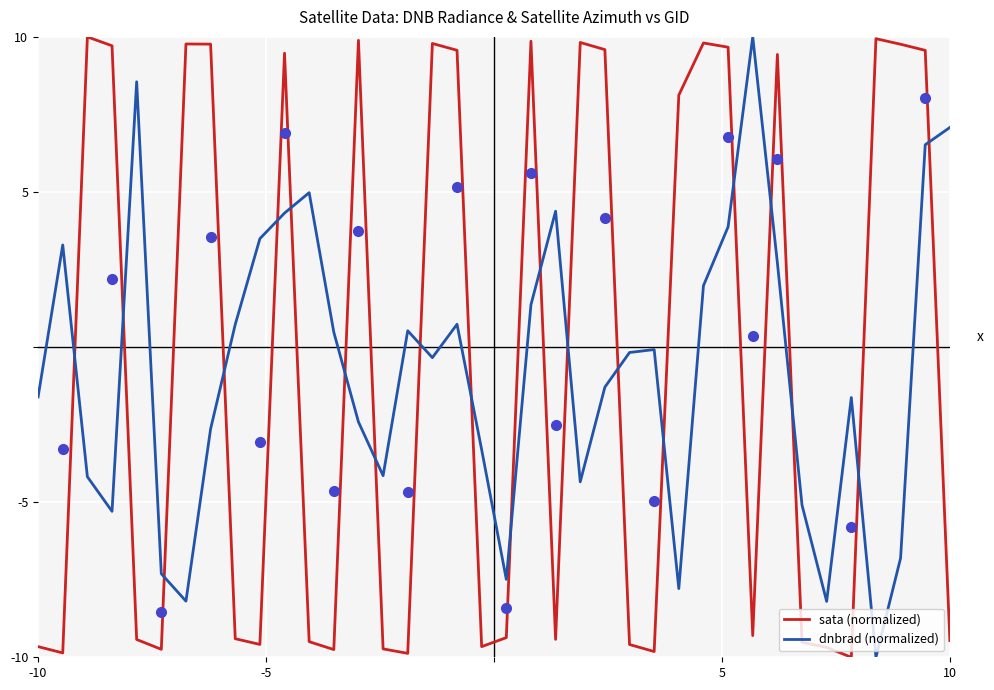

Which series ends up on top after the final intersection of dnbrad (normalized) and sata (normalized)?

dnbrad (normalized)